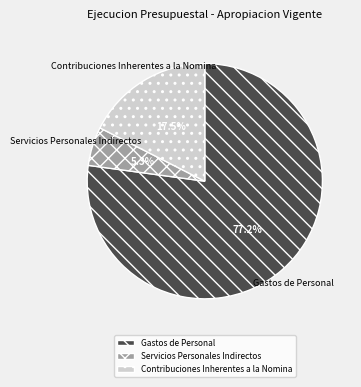

Does Gastos de Personal account for over 50% of the chart?

Yes